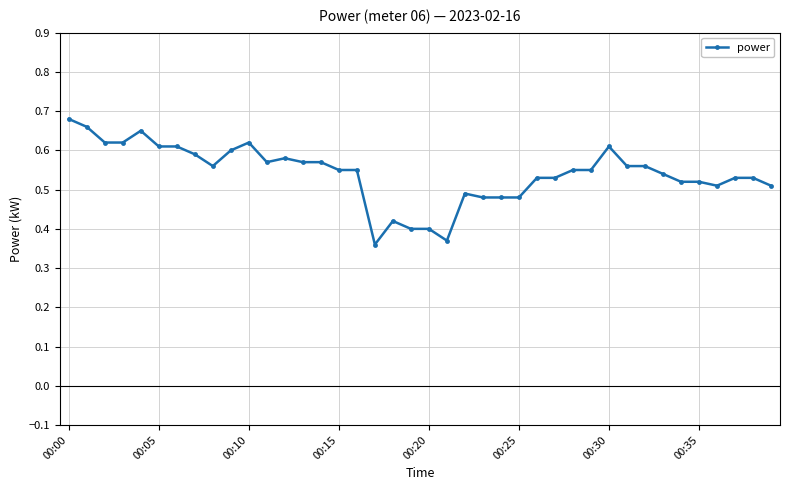

Does the chart have visible grid lines?

Yes